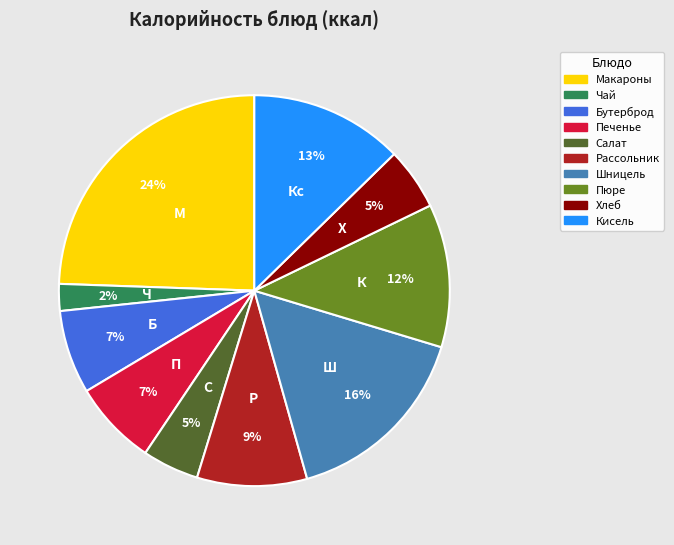

To the nearest percent, what is the difference between the largest and smallest slice percentages?

22%